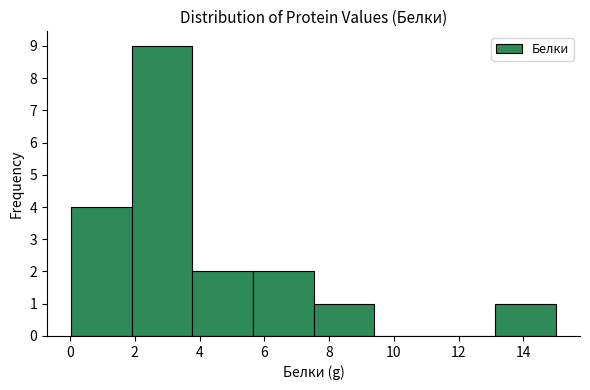

Which range on the x-axis has the tallest bar?

2.0 to 3.8